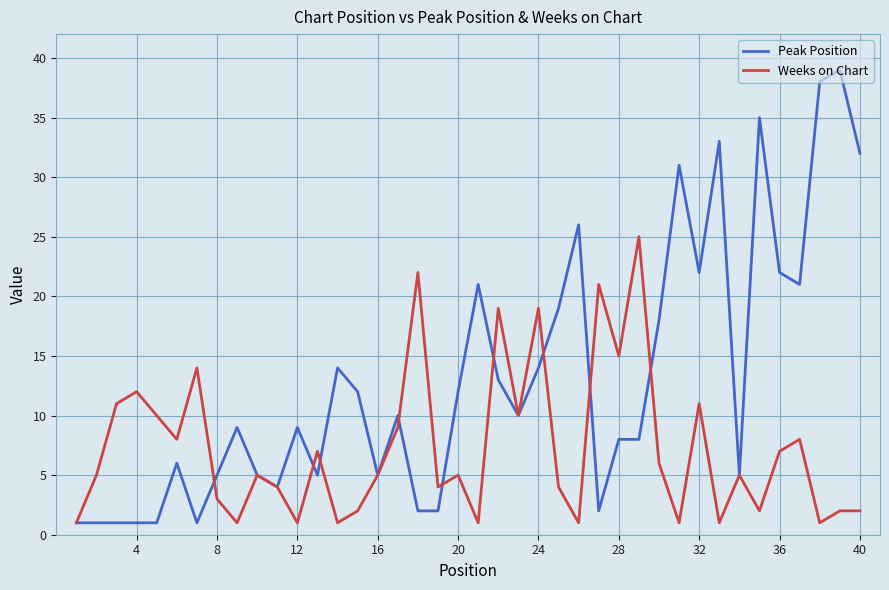

True or false: Weeks on Chart has more than 1 interior local peaks.

True